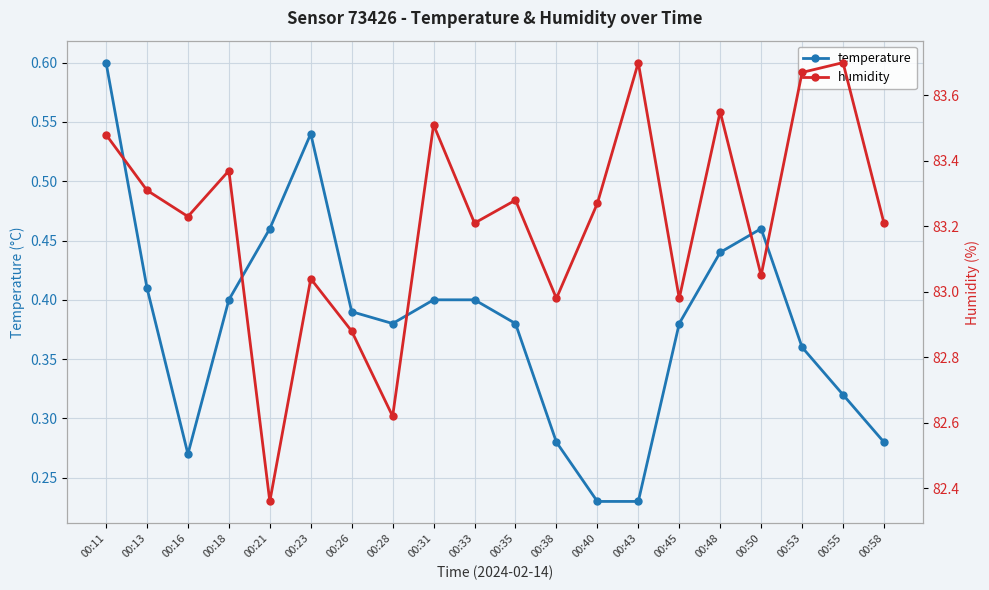

Reading left to right, what are all the values shown in this chart?

temperature: 00:11=0.6	00:13=0.4	00:16=0.3	00:18=0.4	00:21=0.5	00:23=0.5	00:26=0.4	00:28=0.4	00:31=0.4	00:33=0.4	00:35=0.4	00:38=0.3	00:40=0.2	00:43=0.2	00:45=0.4	00:48=0.4	00:50=0.5	00:53=0.4	00:55=0.3	00:58=0.3
humidity: 00:11=83.5	00:13=83.3	00:16=83.2	00:18=83.4	00:21=82.4	00:23=83.0	00:26=82.9	00:28=82.6	00:31=83.5	00:33=83.2	00:35=83.3	00:38=83.0	00:40=83.3	00:43=83.7	00:45=83.0	00:48=83.5	00:50=83.0	00:53=83.7	00:55=83.7	00:58=83.2